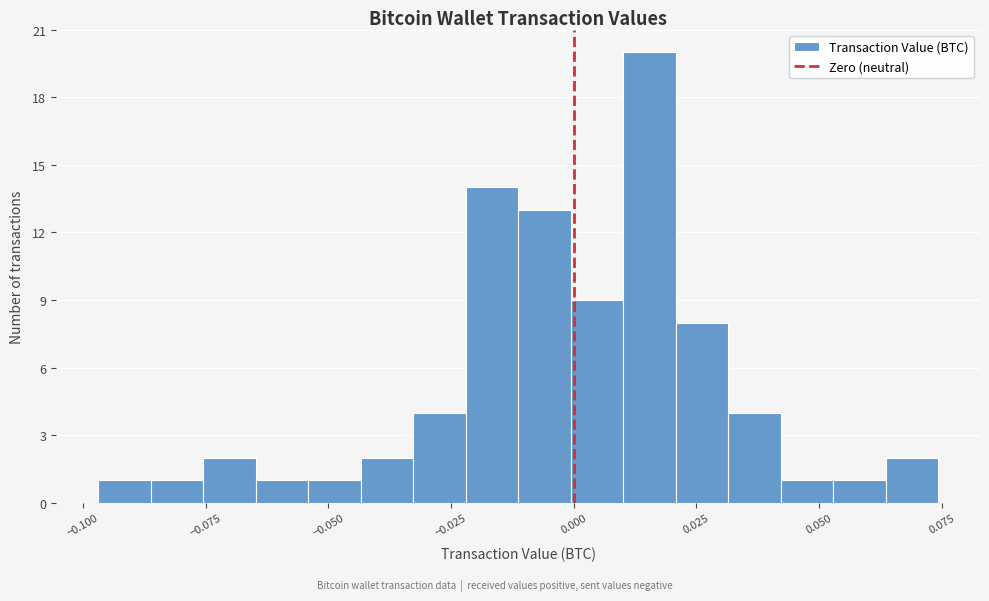

Around what value on the x-axis is the tallest bar? Give the approximate position of its centre, as read against the axis.

0.015